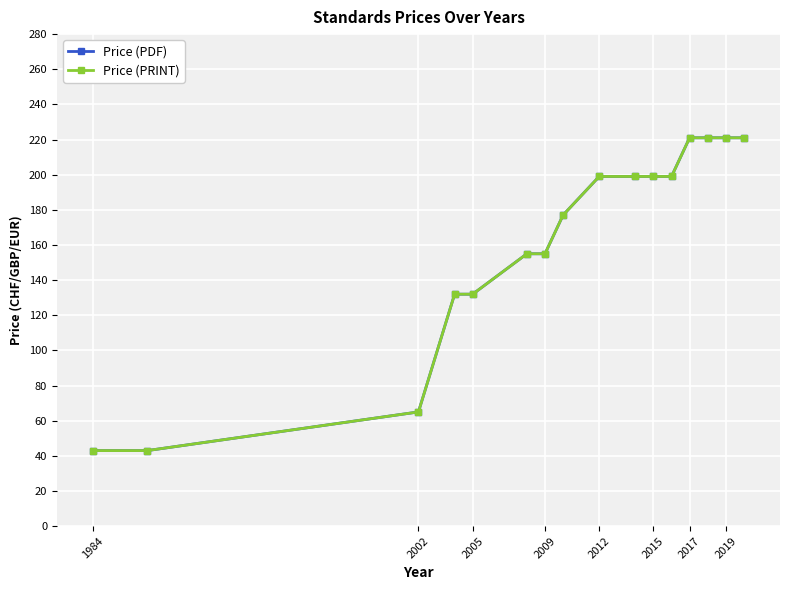

What is the sum of all Price (PRINT) values?

2582